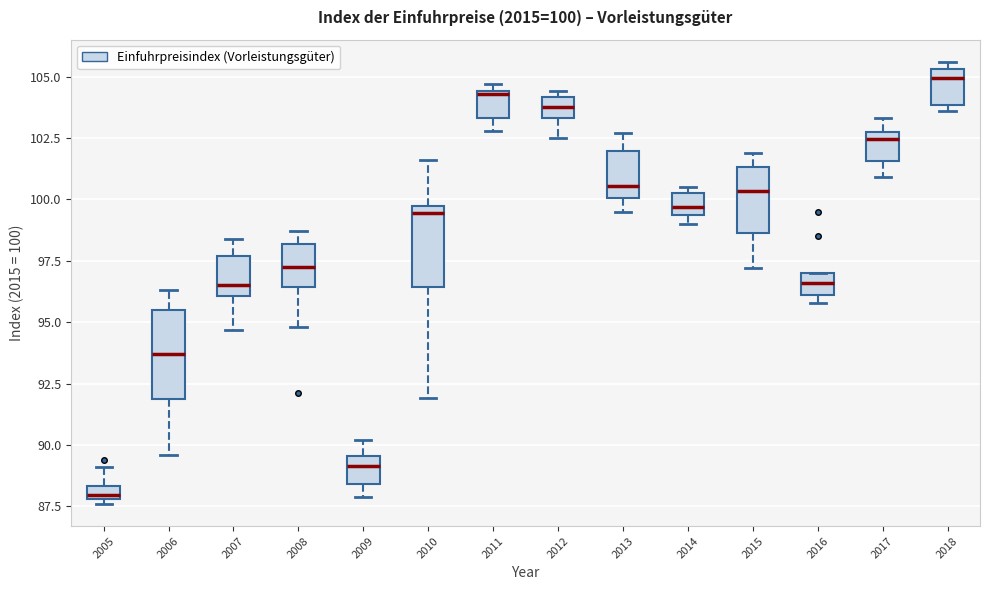

Which box has the highest median line?

2018